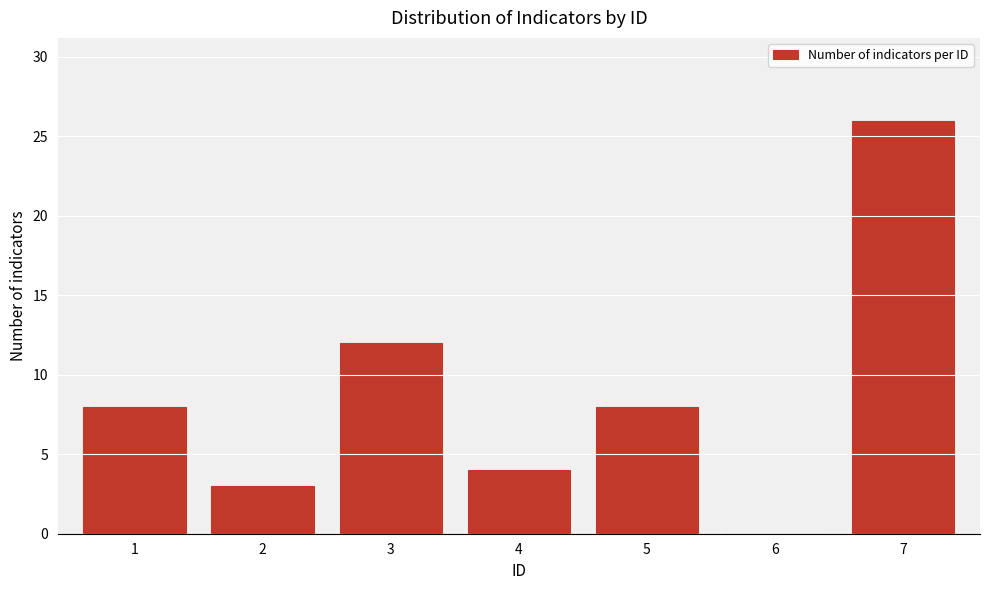

Reading left to right, transcribe all the data shown in this chart.

1=8	2=3	3=12	4=4	5=8	6=0	7=26